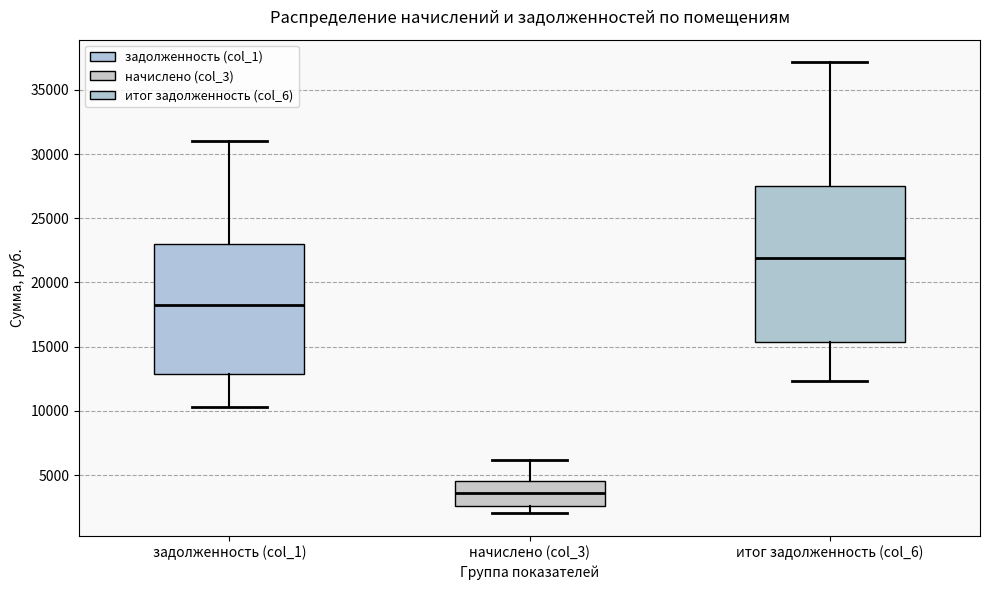

Comparing the boxes themselves (not the whiskers), which one is the tallest?

итог задолженность (col_6)